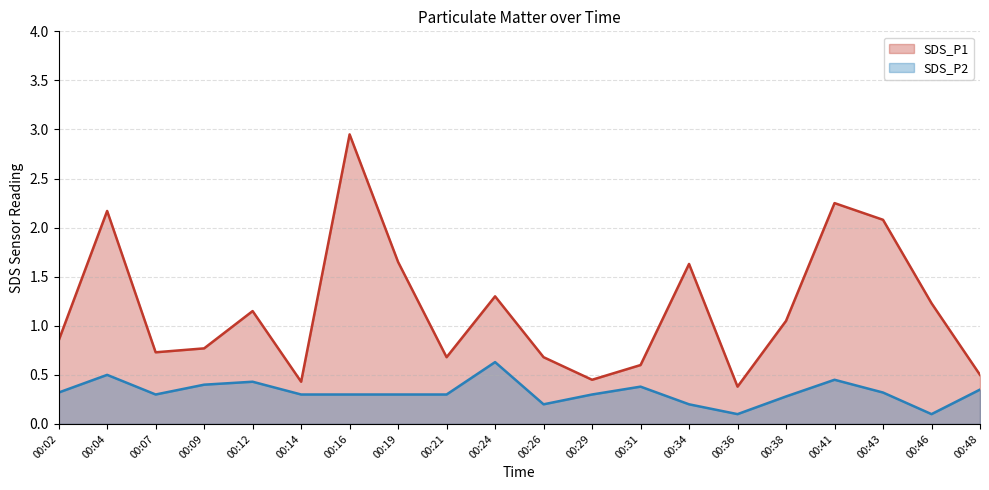

How many values in the SDS_P1 series are below 1?

10